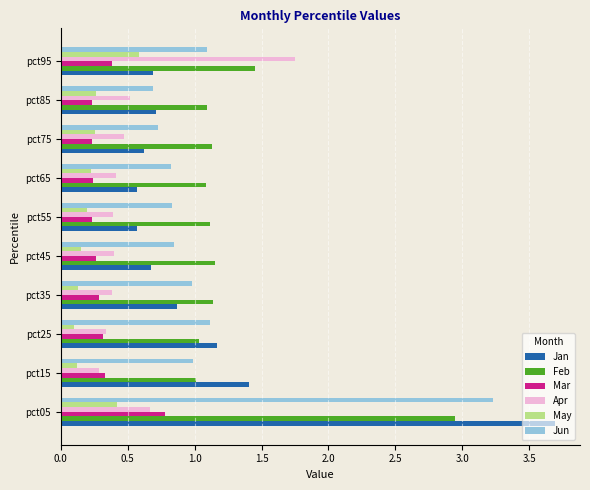

Rank the series by their maximum value, from highest to lowest.

Jan, Jun, Feb, Apr, Mar, May